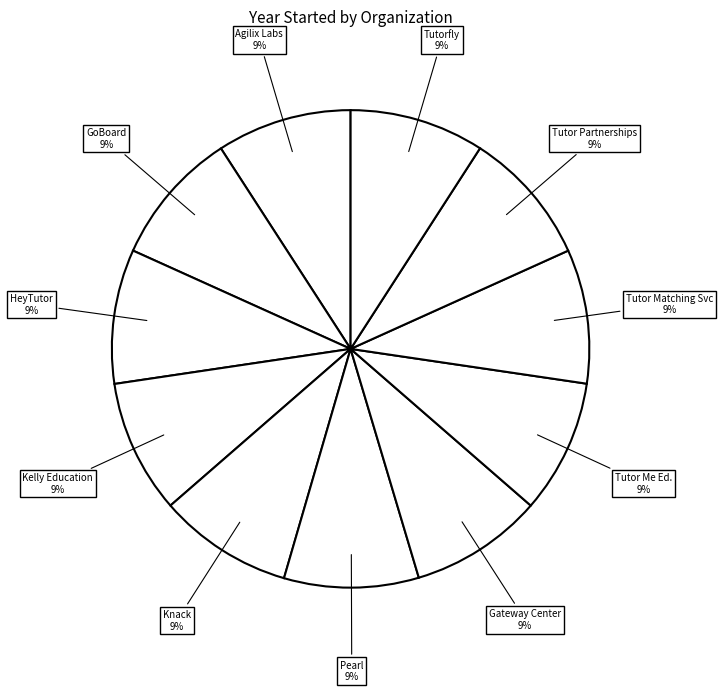

Count the number of slices in the pie.

11